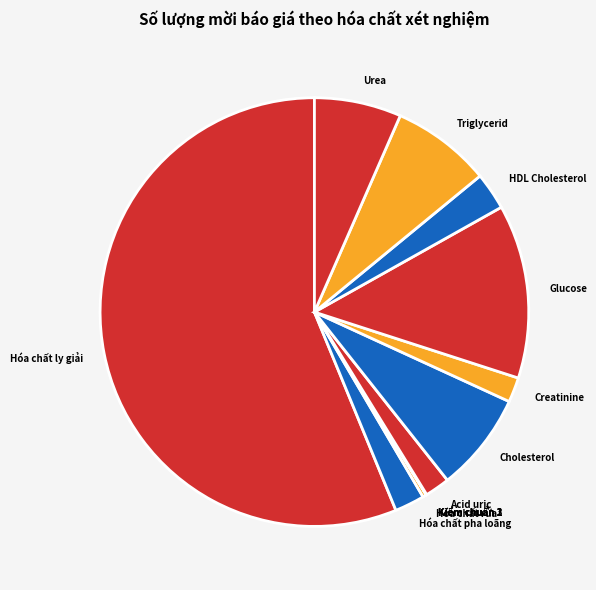

Approximately how many times larger is the value at Hóa chất pha loãng compared to Creatinine?

1.2